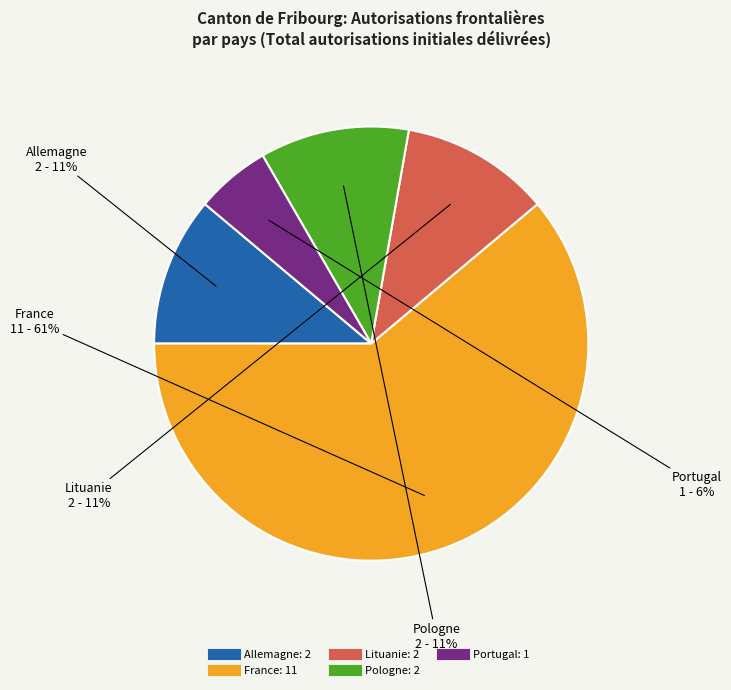

To the nearest percent, what percentage of the pie is Allemagne?

11%